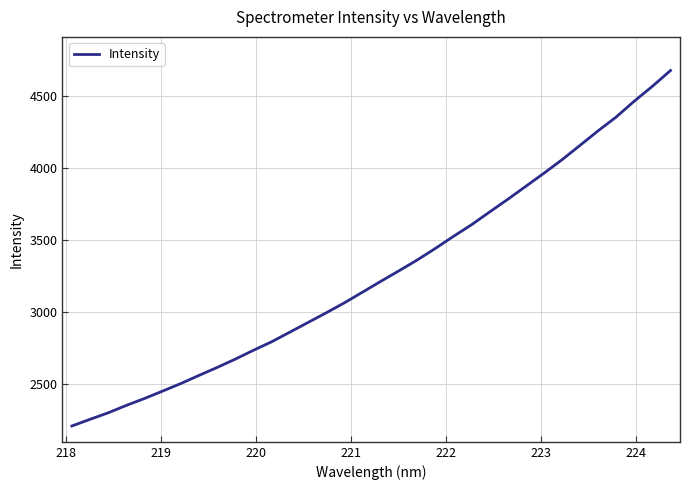

What is the maximum value shown in the chart?

4677.1